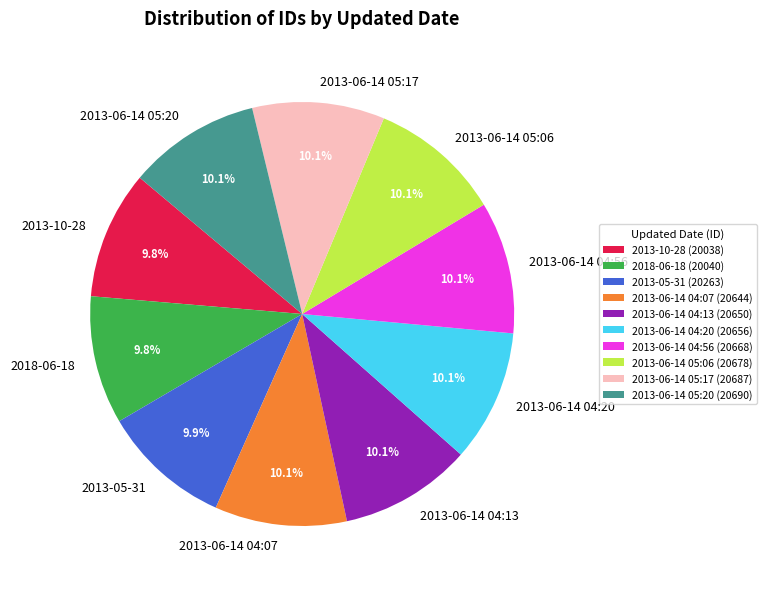

Count the number of slices in the pie.

10